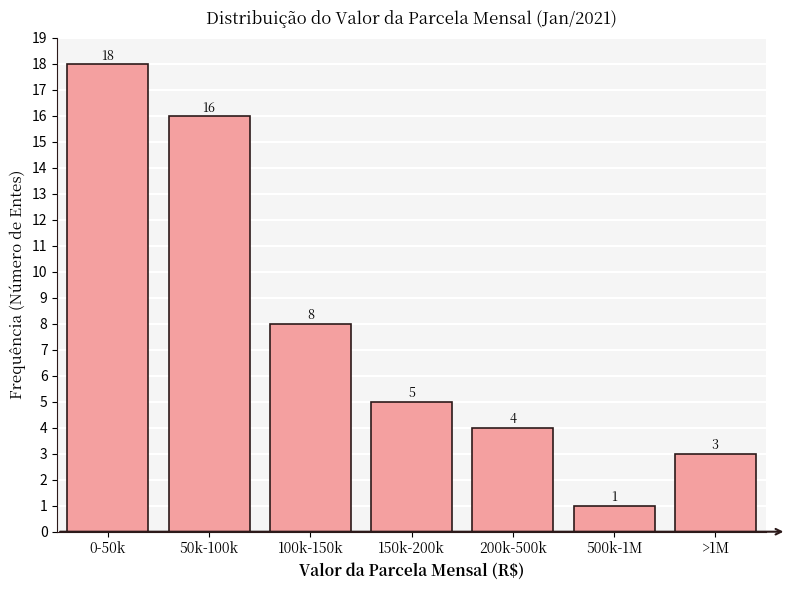

Reading left to right, what are all the values shown in this chart?

18	16	8	5	4	1	3